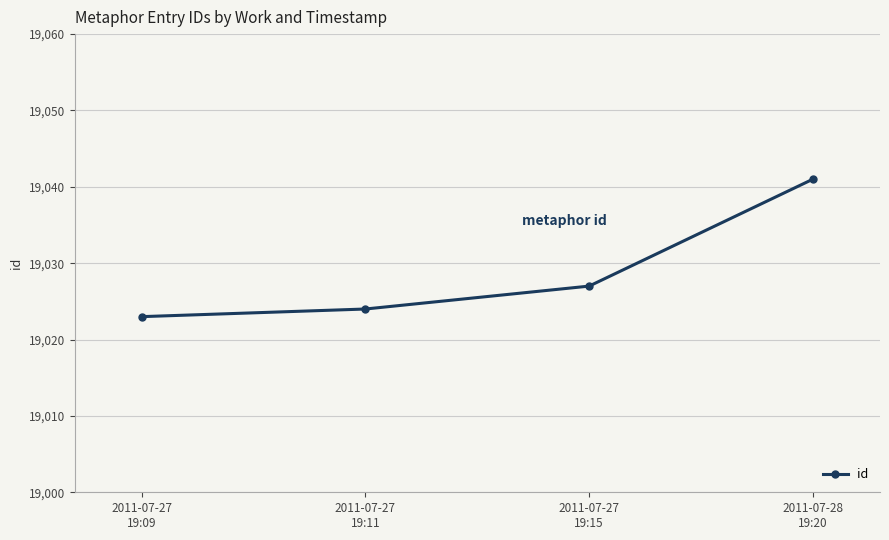

What is the label of the 2nd point from the left?

2011-07-27
19:11